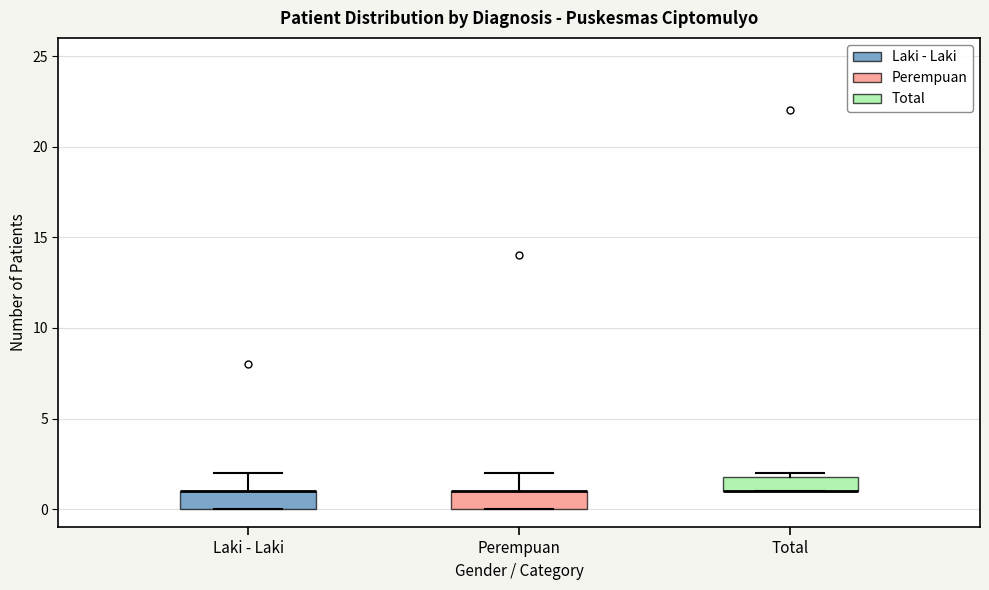

Where does the upper whisker of the box for Laki - Laki end on the y-axis? The values are not printed on the chart, so give them approximately, as read against the axis.

2